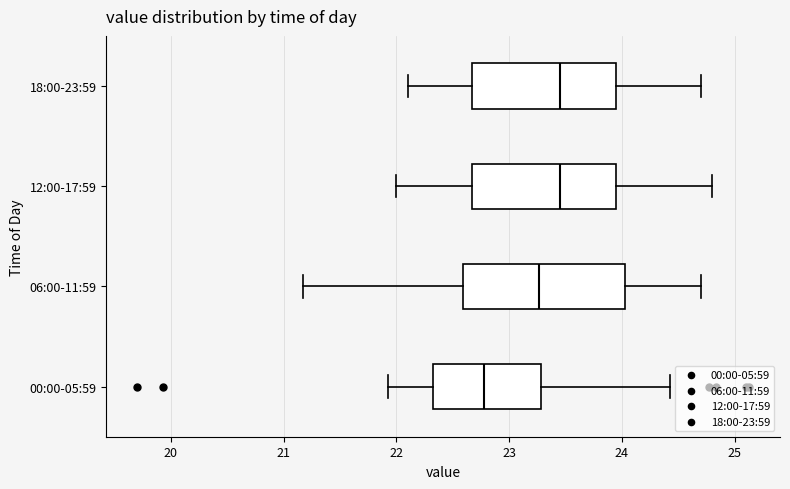

Which box is the widest, from its left edge to its right edge?

06:00-11:59